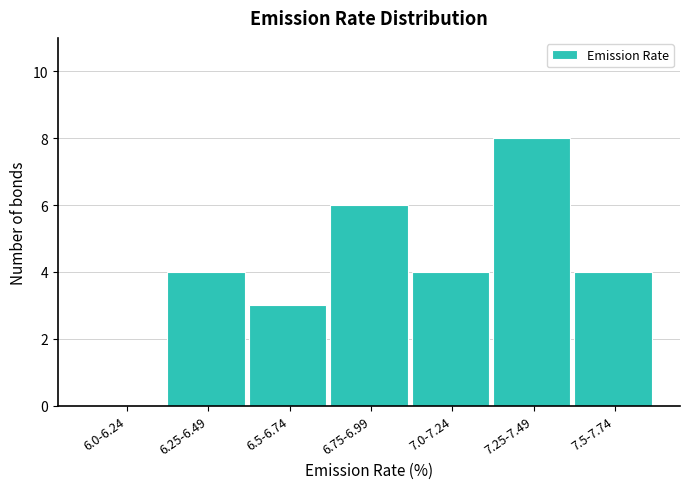

Reading left to right, list all the values displayed in this chart.

6.0-6.24=0	6.25-6.49=4	6.5-6.74=3	6.75-6.99=6	7.0-7.24=4	7.25-7.49=8	7.5-7.74=4